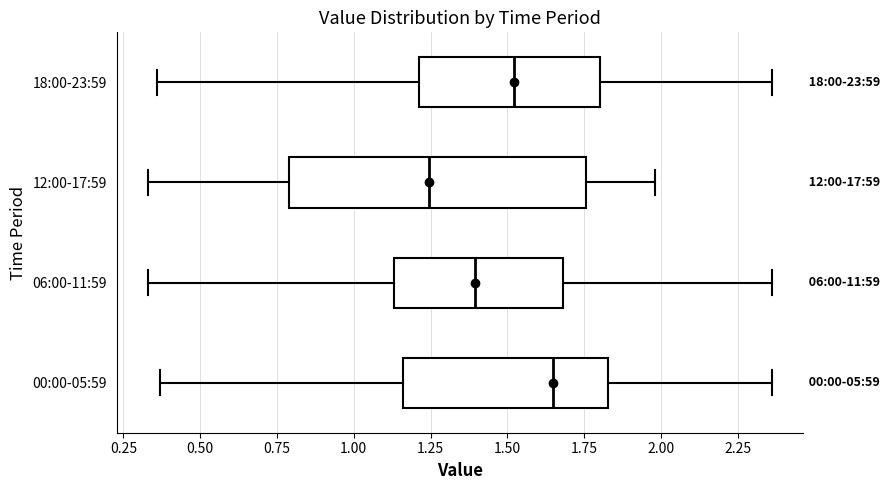

Reading bottom to top, transcribe this box plot: for each box, give where its median line is, the range the box spans, and where its two whiskers end, as read against the x-axis. The values are not printed on the chart, so give them approximately, as read against the axis.

00:00-05:59: median 1.65, box 1.15 to 1.85, whiskers 0.35 to 2.35
06:00-11:59: median 1.40, box 1.15 to 1.70, whiskers 0.35 to 2.35
12:00-17:59: median 1.25, box 0.80 to 1.75, whiskers 0.35 to 2.00
18:00-23:59: median 1.50, box 1.20 to 1.80, whiskers 0.35 to 2.35